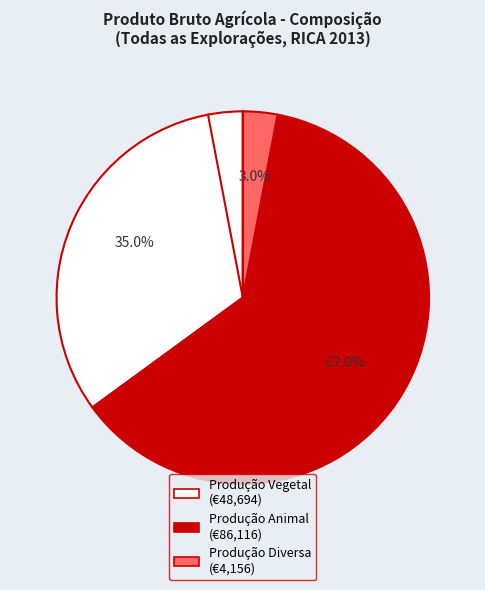

Is it true that Produção Animal is 71% of the pie?

False